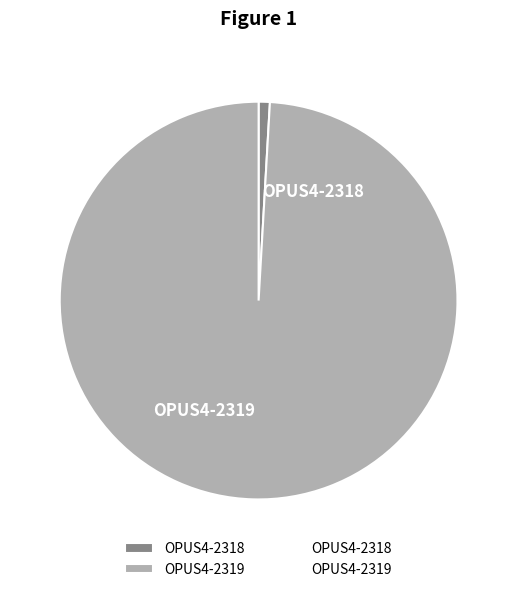

Is the sum of OPUS4-2319 and OPUS4-2318 greater than half?

Yes